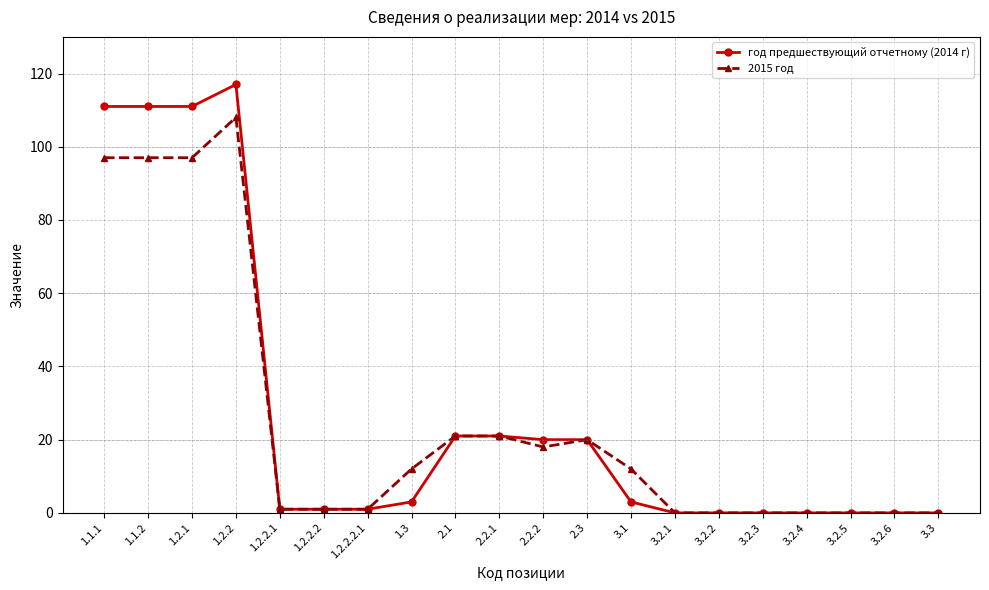

At 1.1.2, list the series in order from smallest to largest.

2015 год, год предшествующий отчетному (2014 г)